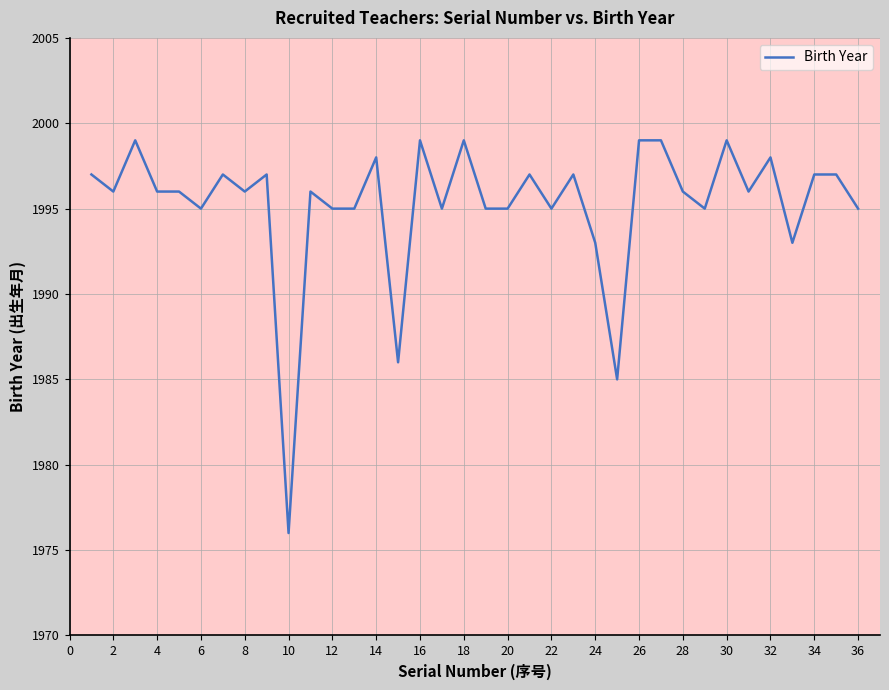

What is the difference between the maximum and minimum values?

23